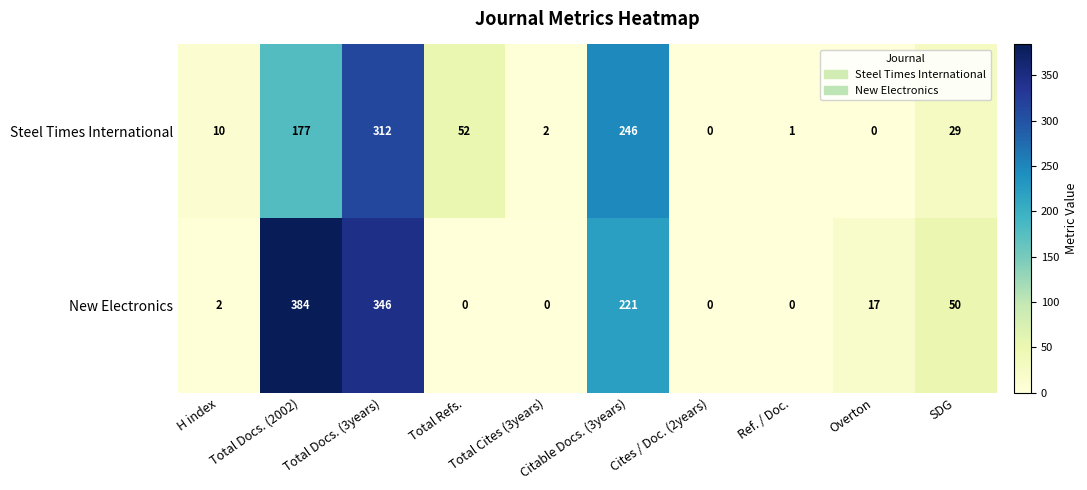

What is the highest value of the Steel Times International series?

312